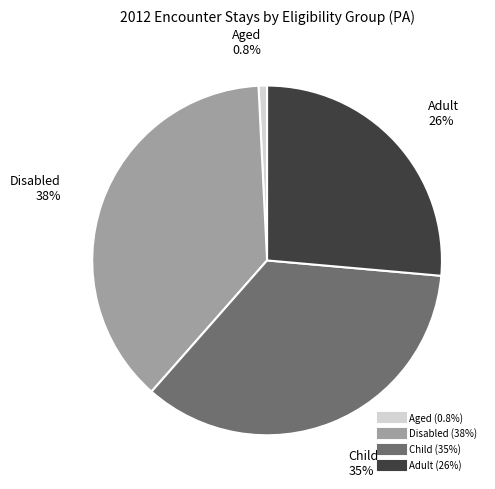

Rank the categories by value from highest to lowest.

Disabled, Child, Adult, Aged